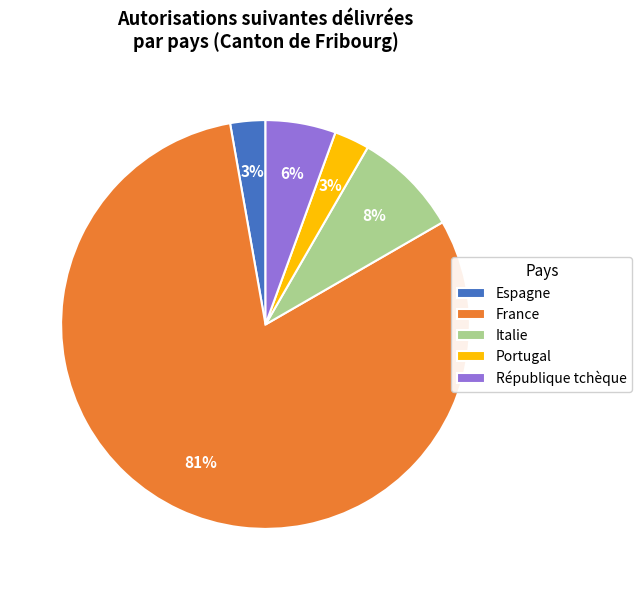

Is it true that Italie is 8% of the pie?

True